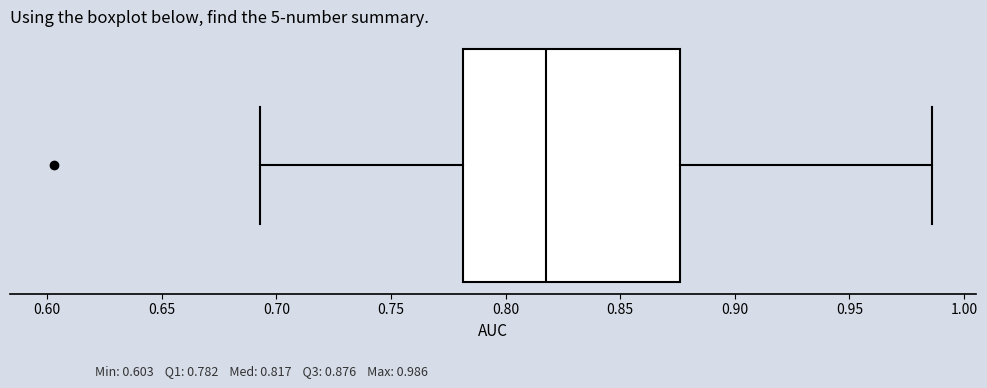

Read this box plot against the x-axis: the position of the median line, the range covered by the box, and the ends of both whiskers. The values are not printed on the chart, so give them approximately, as read against the axis.

median 0.820, box 0.780 to 0.875, whiskers 0.695 to 0.985